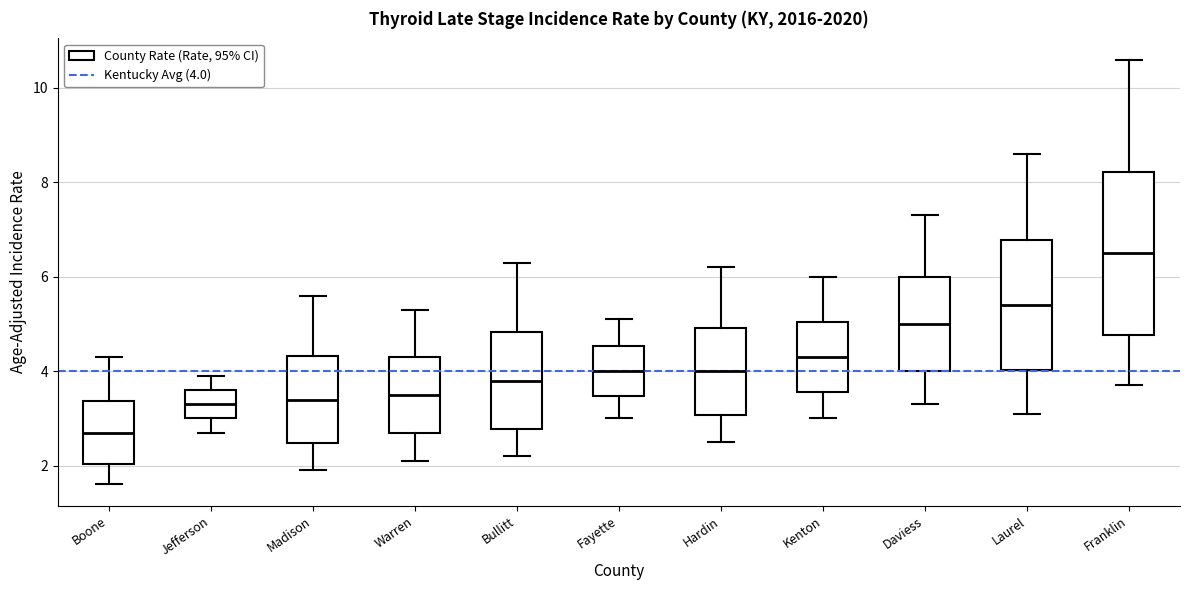

Which box has the highest median line?

Franklin